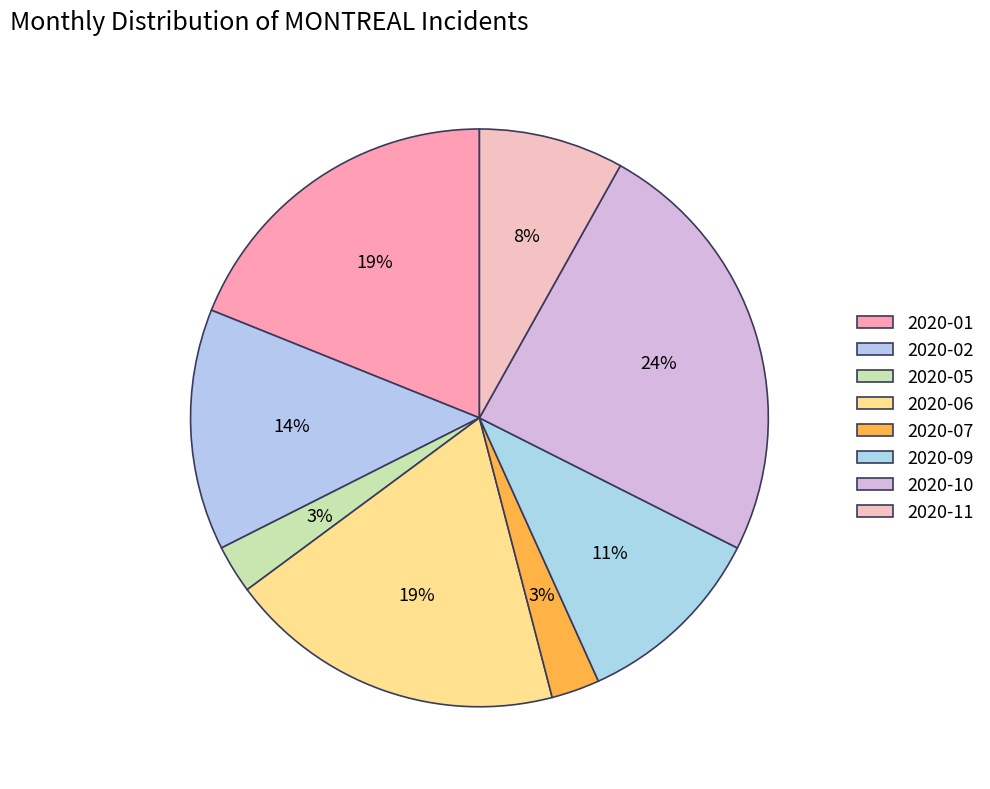

What percentage is NOT represented by 2020-11?

91.9%